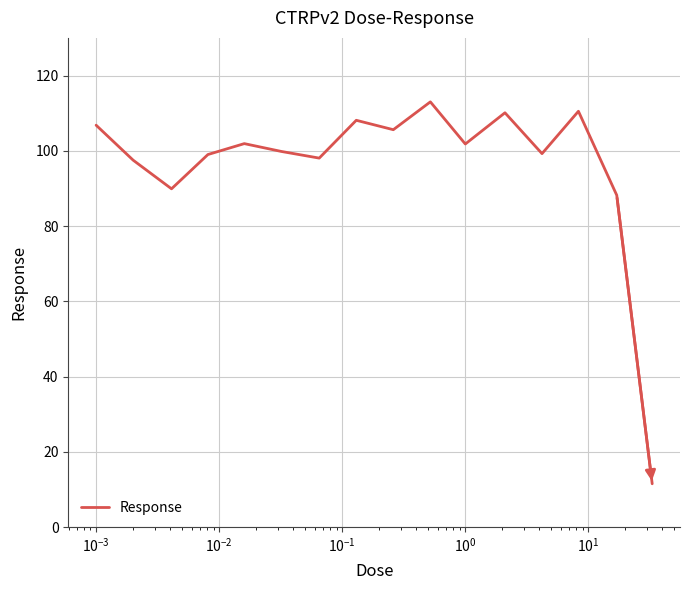

What is the difference between the maximum and minimum values?

101.5